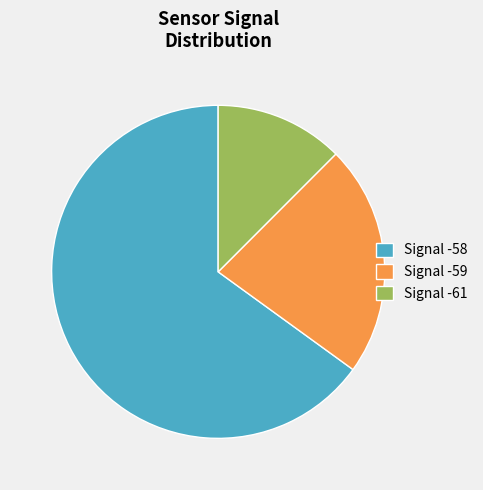

Do Signal -59 and Signal -61 together represent more than half of the pie?

No